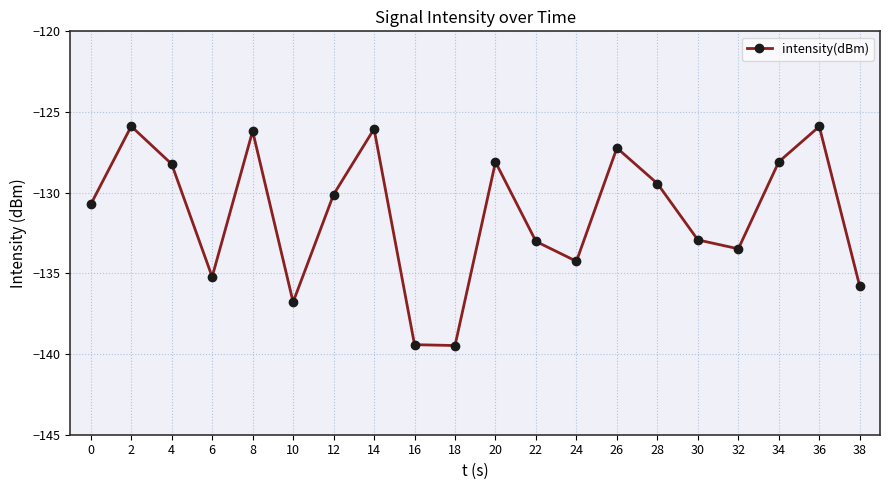

Is this an area chart (filled region under the line)?

No